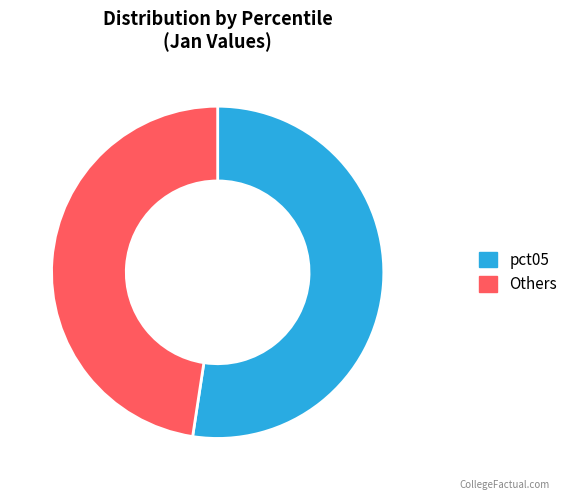

How many slices are in this pie chart?

2